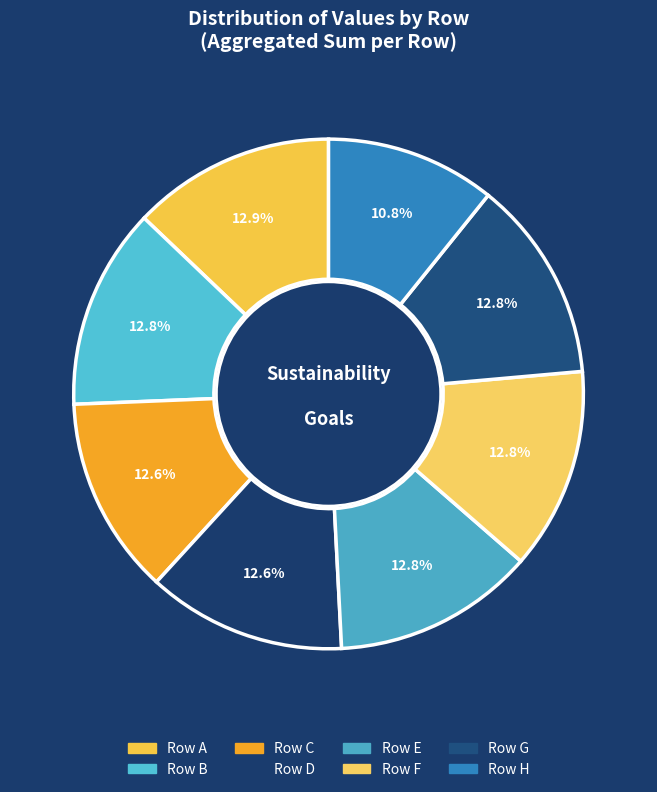

Count the number of slices in the pie.

8